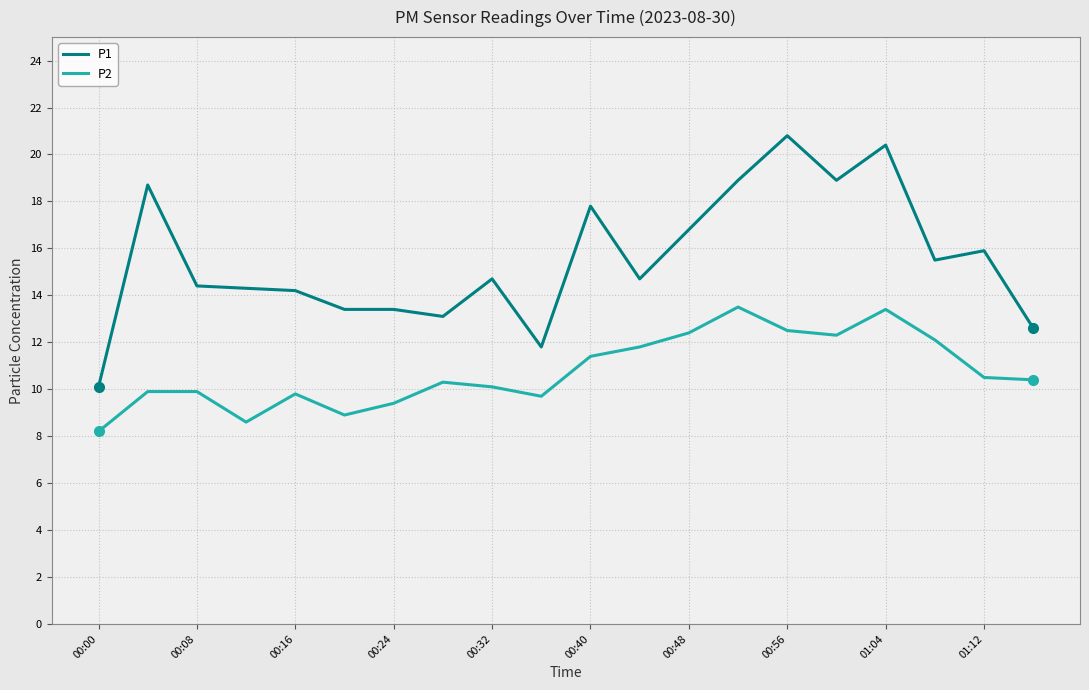

Which series has the largest total across all categories?

P1